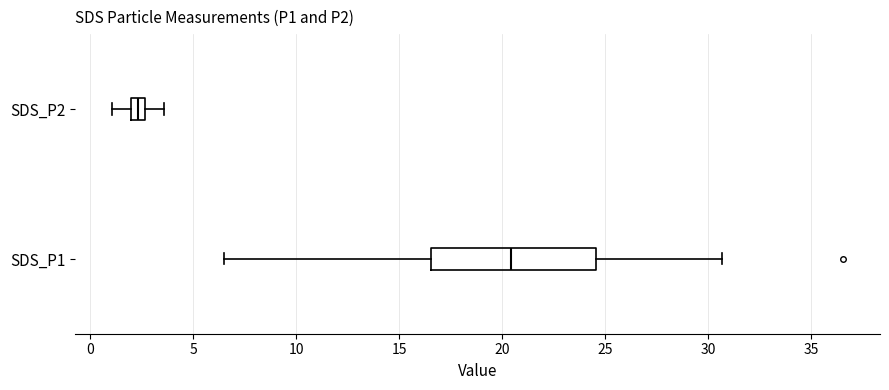

Which box has the furthest to the right median line?

SDS_P1